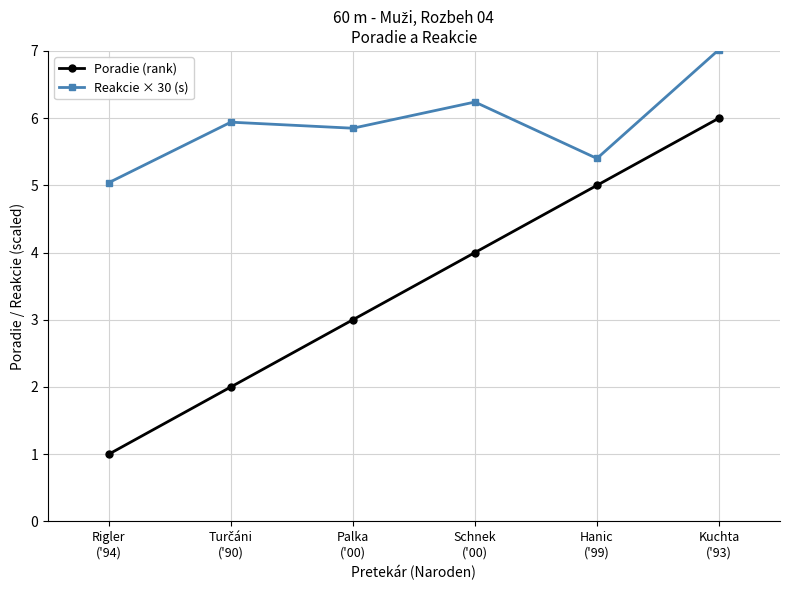

How many distinct data groups are displayed?

2